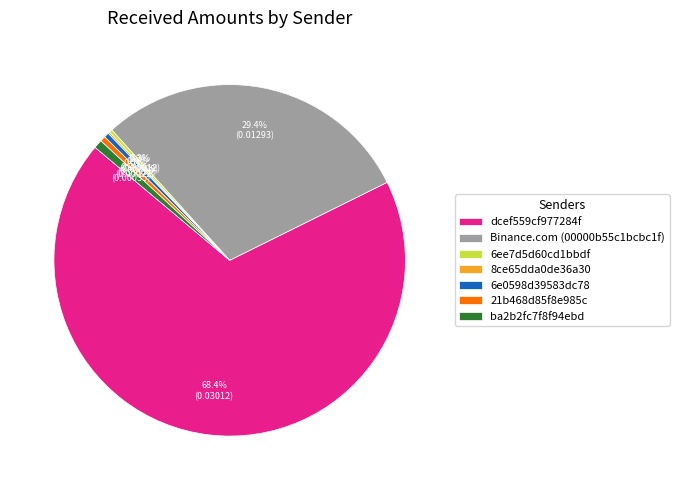

To the nearest percent, what percentage of the pie is dcef559cf977284f?

68%